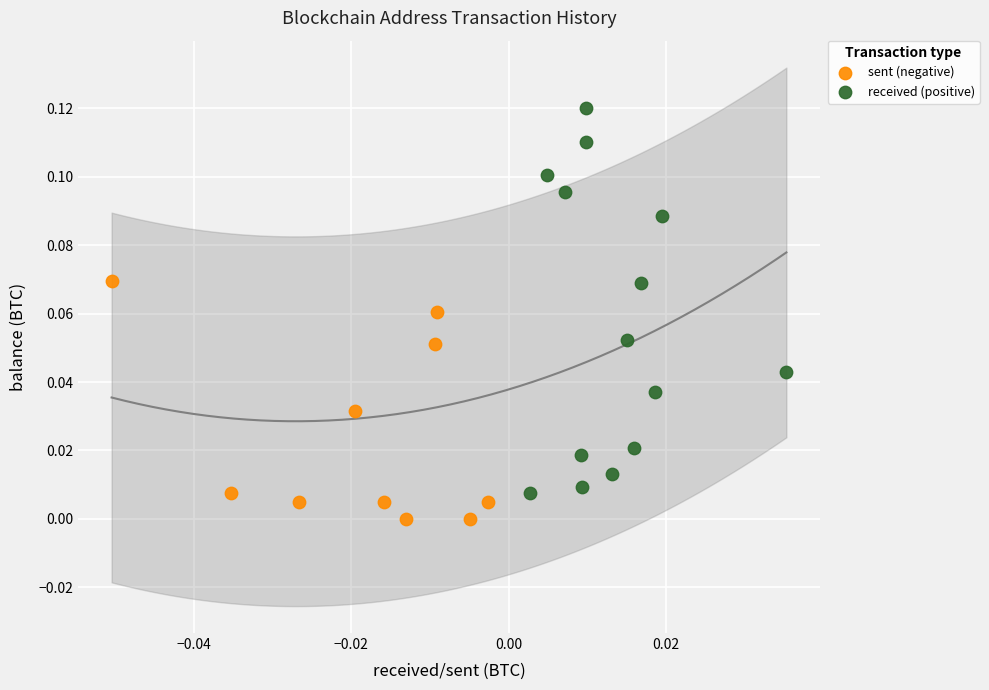

Which series contains the lowest Y value?

sent (negative)